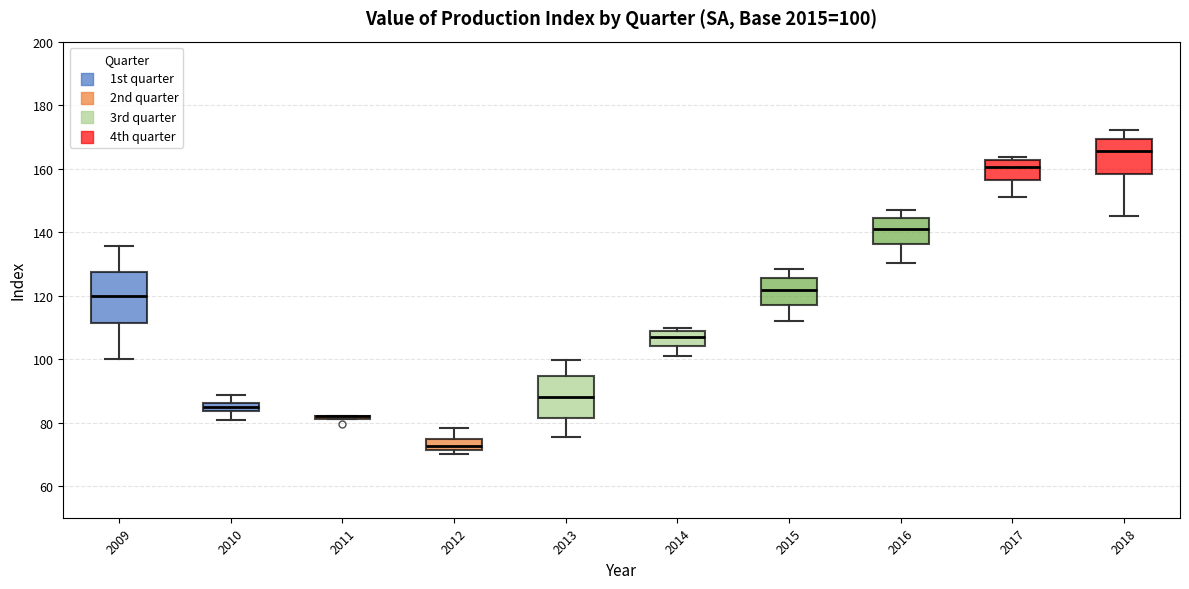

Comparing the boxes themselves (not the whiskers), which one is the tallest?

2009